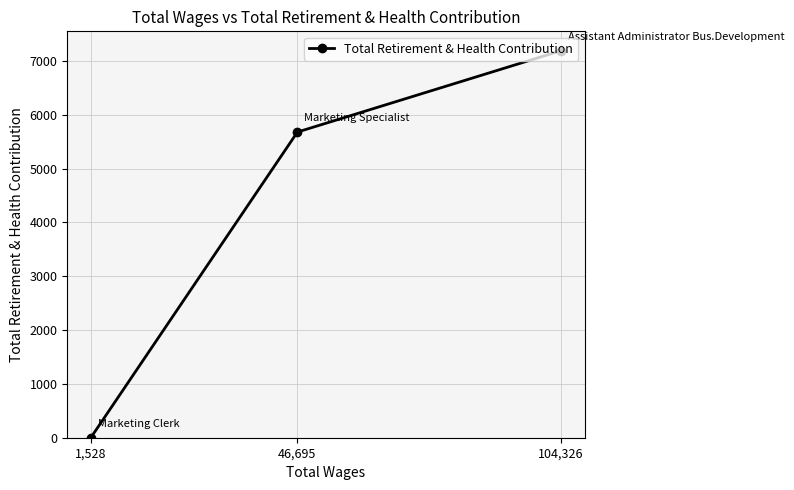

How many lines are shown in the chart?

1